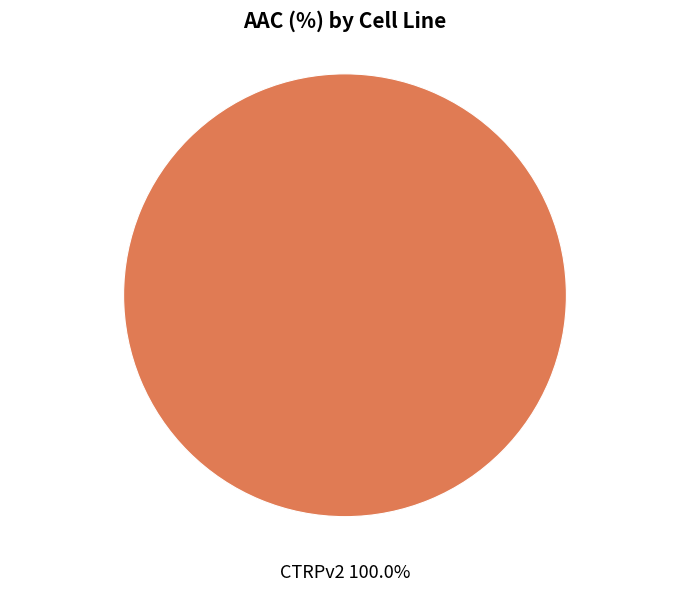

Is there any slice that represents more than half of the pie?

Yes